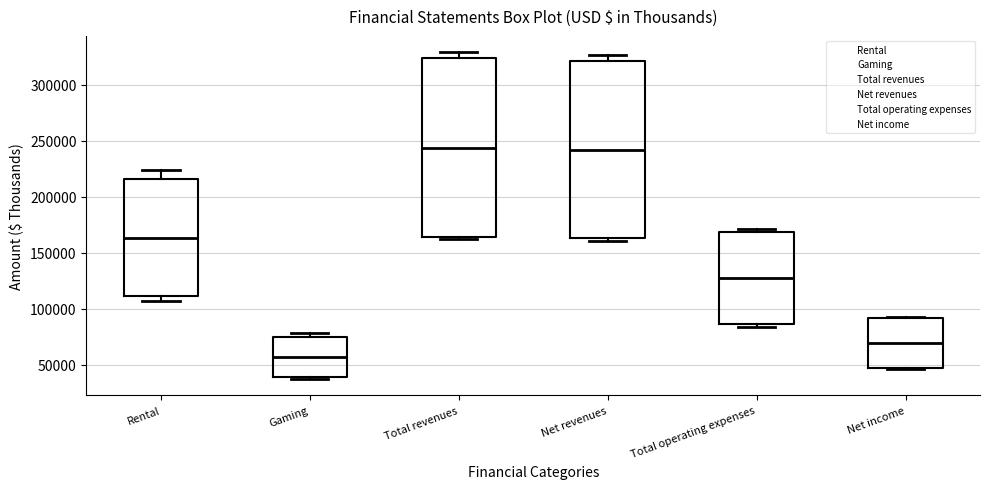

Reading left to right, transcribe this box plot: for each box, give where its median line is, the range the box spans, and where its two whiskers end, as read against the y-axis. The values are not printed on the chart, so give them approximately, as read against the axis.

Rental: median 165000, box 110000 to 215000, whiskers 105000 to 225000
Gaming: median 55000, box 40000 to 75000, whiskers 35000 to 80000
Total revenues: median 245000, box 165000 to 325000, whiskers 160000 to 330000
Net revenues: median 240000, box 165000 to 320000, whiskers 160000 to 325000
Total operating expenses: median 125000, box 85000 to 170000, whiskers 85000 (just below the box's lower edge) to 170000 (just above the box's upper edge)
Net income: median 70000, box 45000 to 90000, whiskers 45000 to 95000